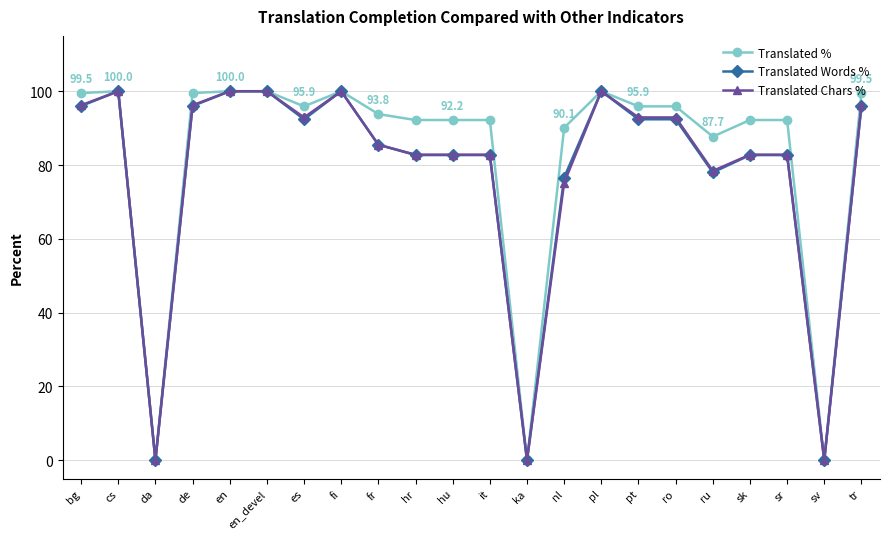

What is the difference between the highest and lowest values at ro?

3.5